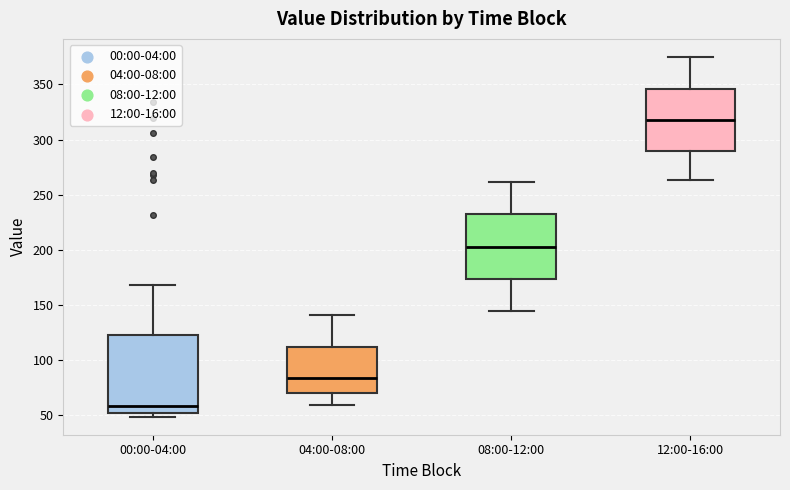

Reading left to right, transcribe this box plot: for each box, give where its median line is, the range the box spans, and where its two whiskers end, as read against the y-axis. The values are not printed on the chart, so give them approximately, as read against the axis.

00:00-04:00: median 60, box 50 to 125, whiskers 50 (just below the box's lower edge) to 170
04:00-08:00: median 85, box 70 to 110, whiskers 60 to 140
08:00-12:00: median 205, box 175 to 230, whiskers 145 to 260
12:00-16:00: median 315, box 290 to 345, whiskers 265 to 375